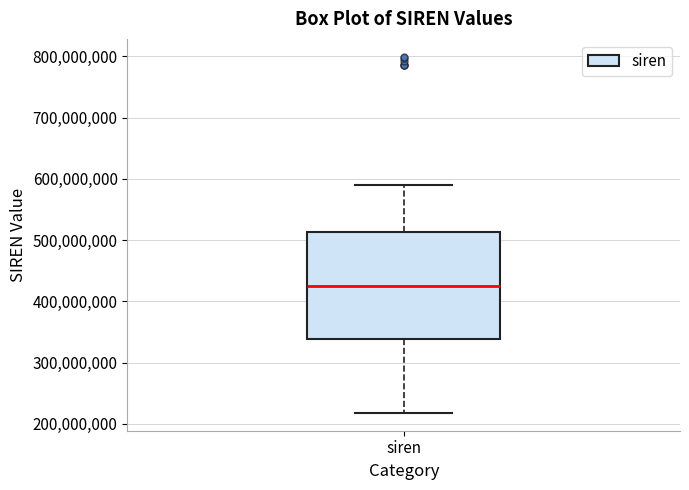

Read this box plot against the y-axis: the position of the median line, the range covered by the box, and the ends of both whiskers. The values are not printed on the chart, so give them approximately, as read against the axis.

median 420000000, box 340000000 to 510000000, whiskers 220000000 to 590000000